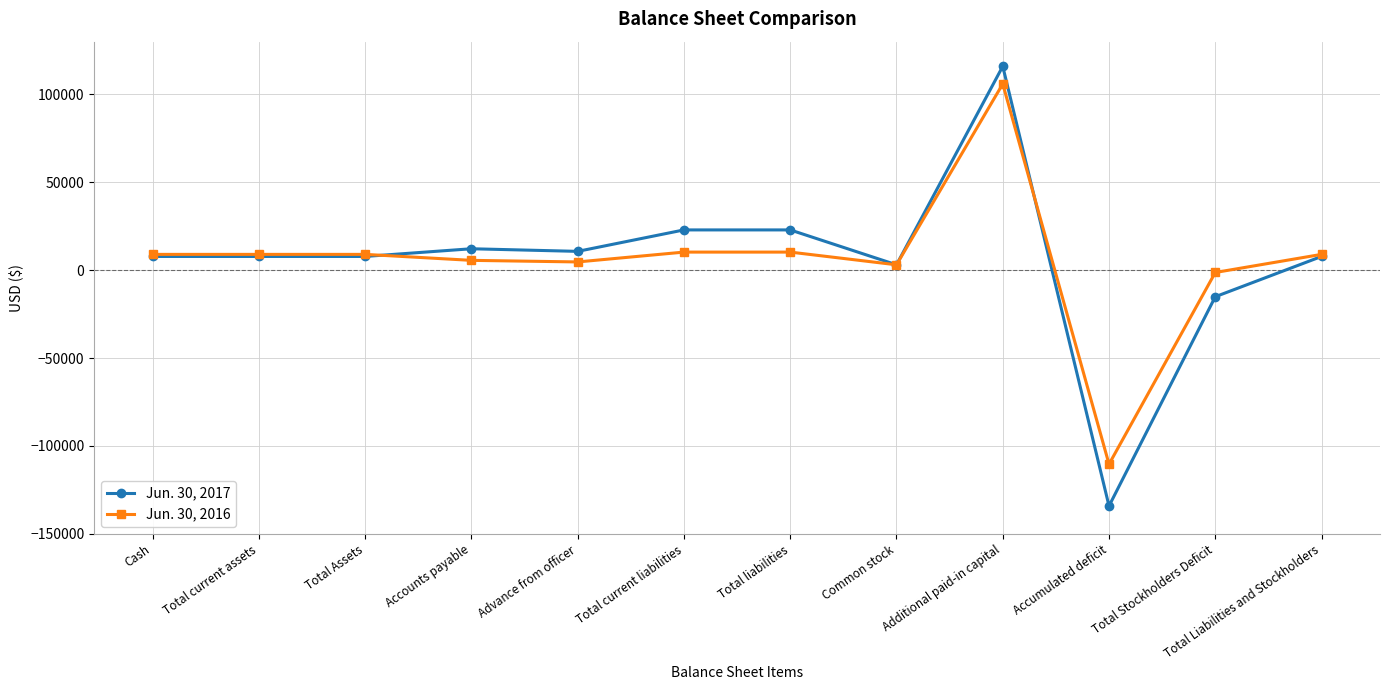

What is the spread (max minus min) of values at Accumulated deficit?

23790